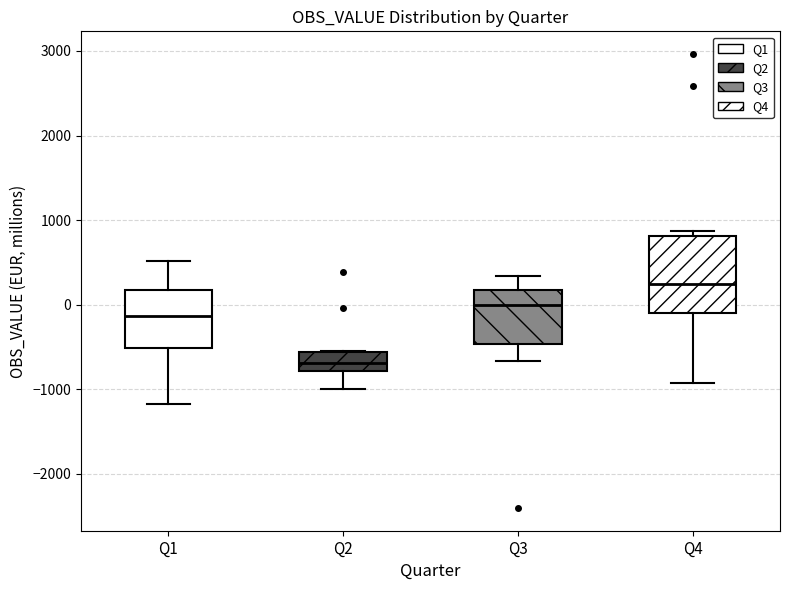

Reading left to right, transcribe this box plot: for each box, give where its median line is, the range the box spans, and where its two whiskers end, as read against the y-axis. The values are not printed on the chart, so give them approximately, as read against the axis.

Q1: median -100, box -500 to 200, whiskers -1200 to 500
Q2: median -700, box -800 to -600, whiskers -1000 to -600
Q3: median 0, box -500 to 200, whiskers -700 to 300
Q4: median 200, box -100 to 800, whiskers -900 to 900